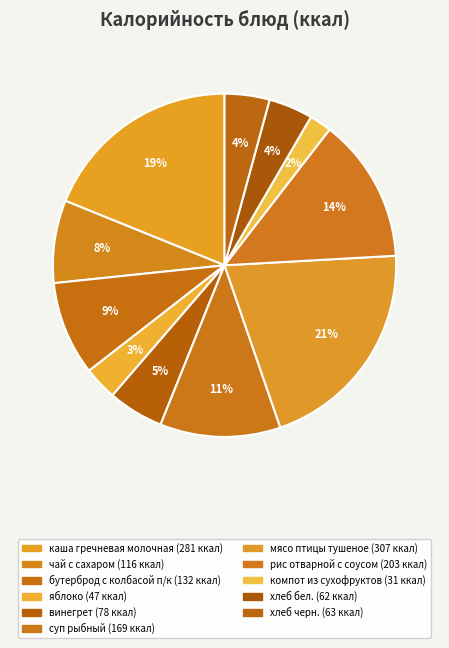

How many slices are in this pie chart?

11